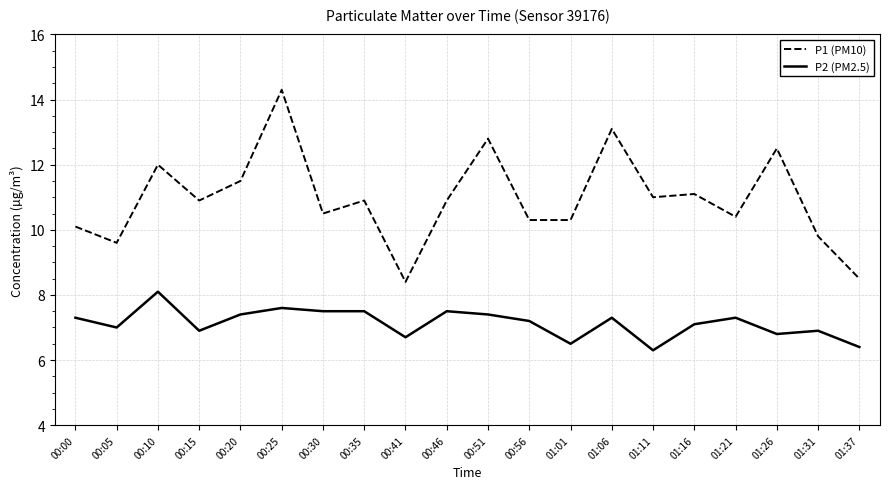

What value does the P1 (PM10) series have at 00:25?

14.3